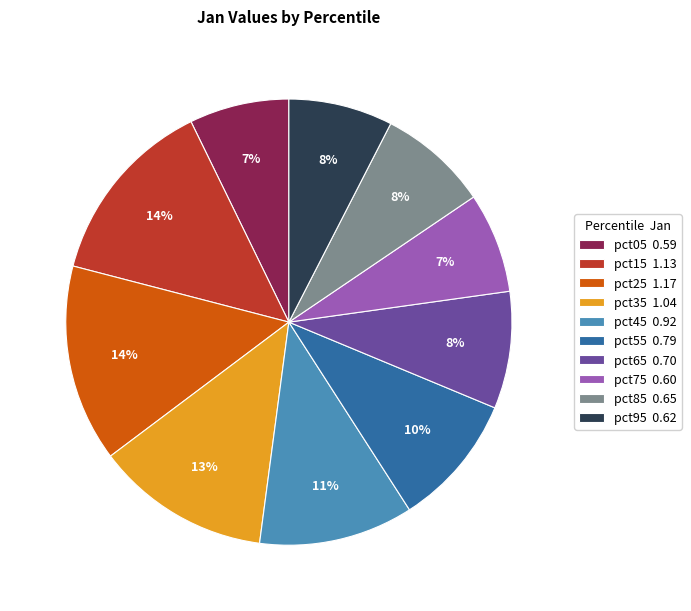

The pct05 slice represents 1% of the pie. True or false?

False